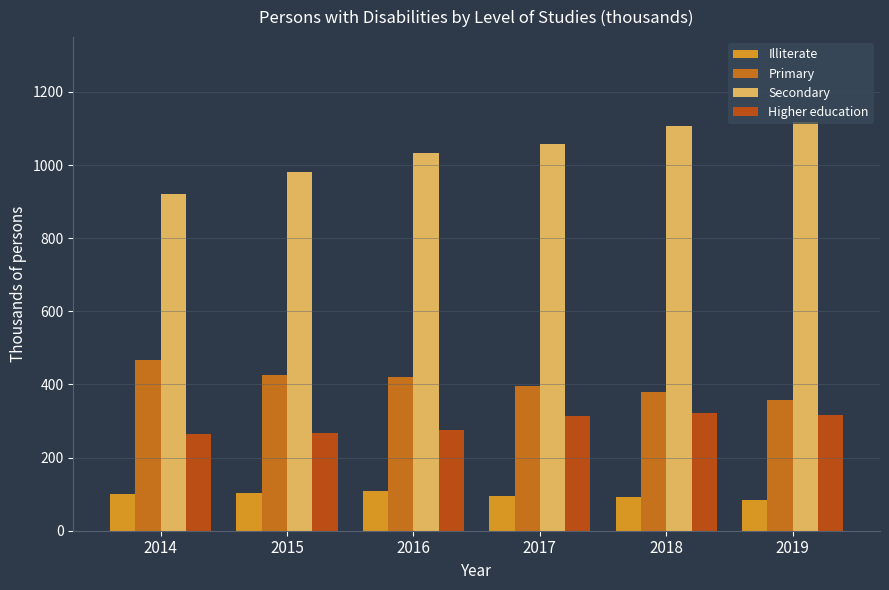

Which series has the largest range (max minus min)?

Secondary